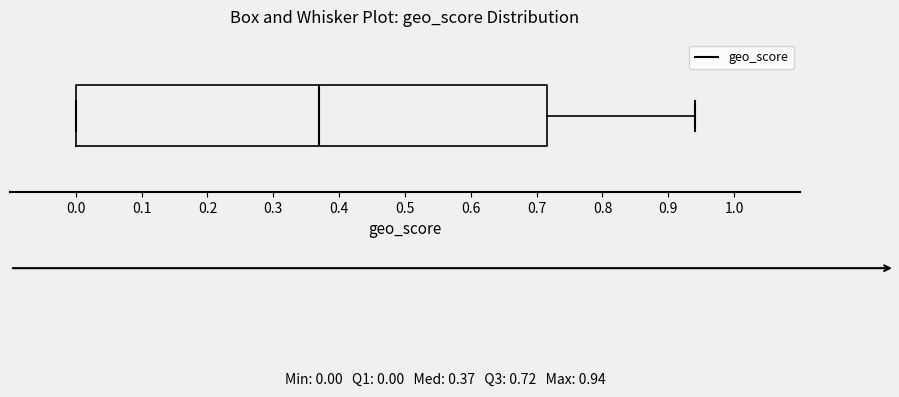

Where does the median line of the box sit on the x-axis? The values are not printed on the chart, so give them approximately, as read against the axis.

0.37